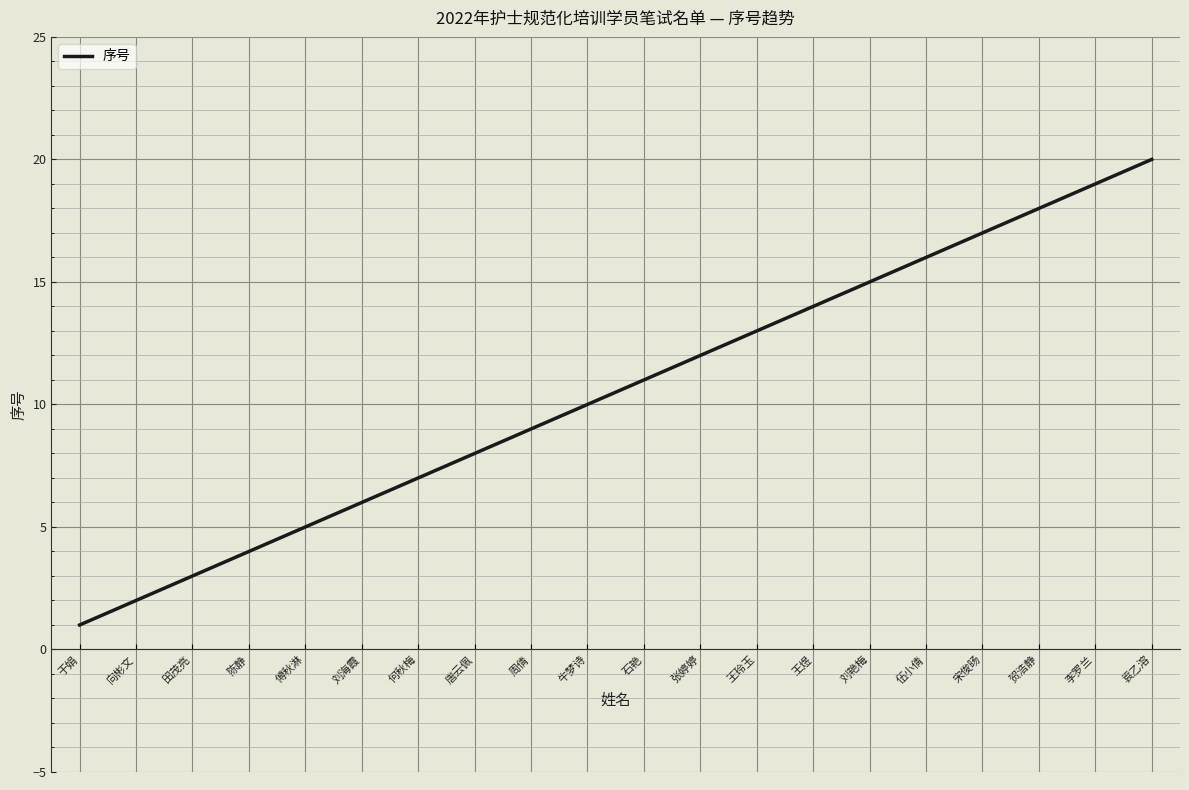

What is the ratio of the value at 牛梦诗 to the value at 周倩?

1.1